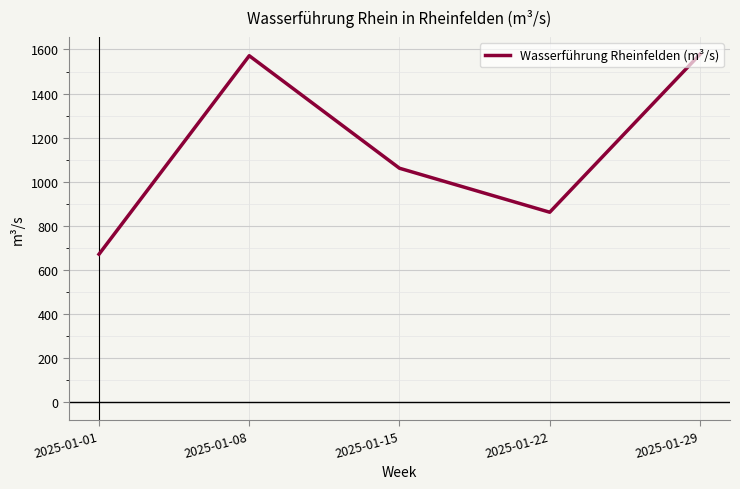

What is the smallest value displayed?

671.6